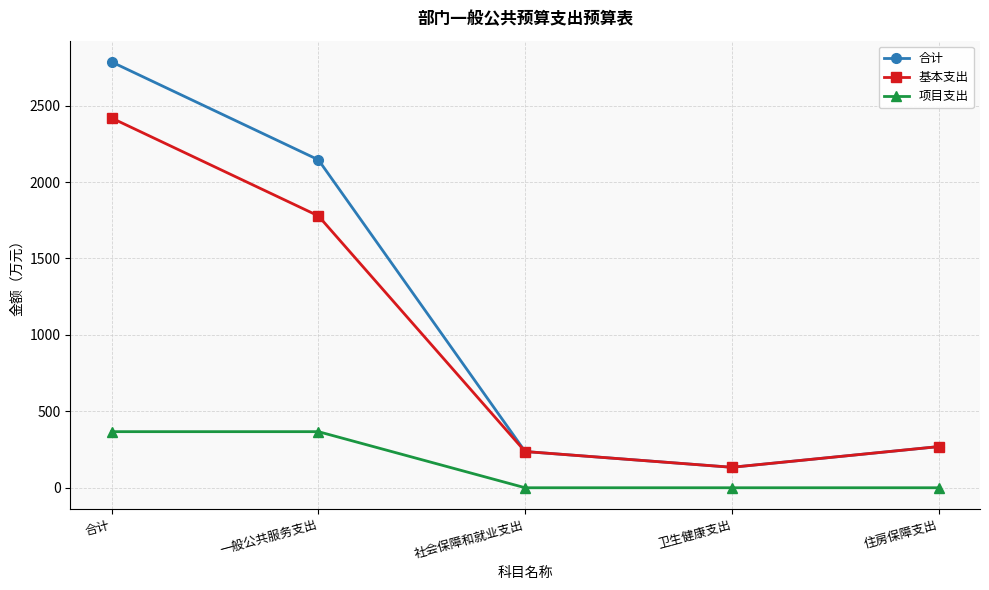

What is the greatest value displayed?

2785.2